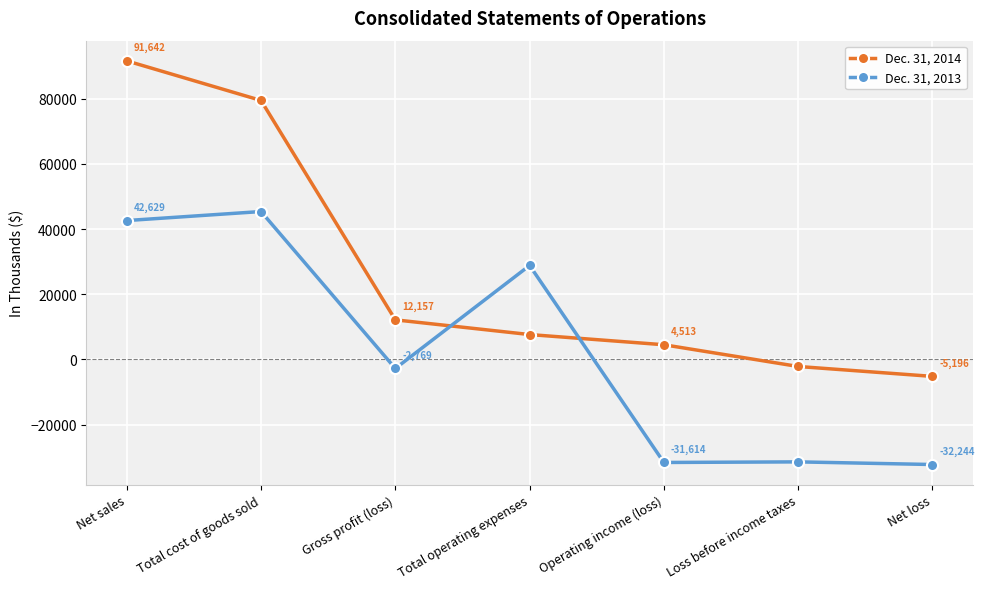

What is the approximate value of Dec. 31, 2014 at Net sales, to the nearest 50?

91650